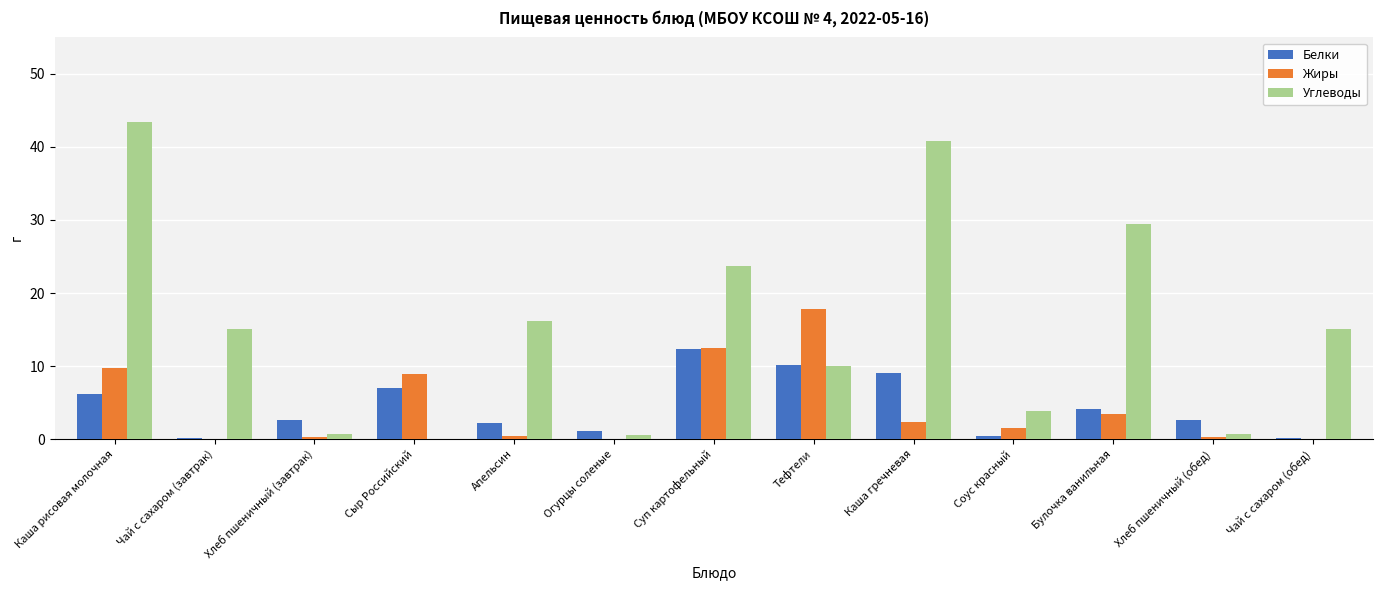

Which label corresponds to the largest value in the chart?

Каша рисовая молочная